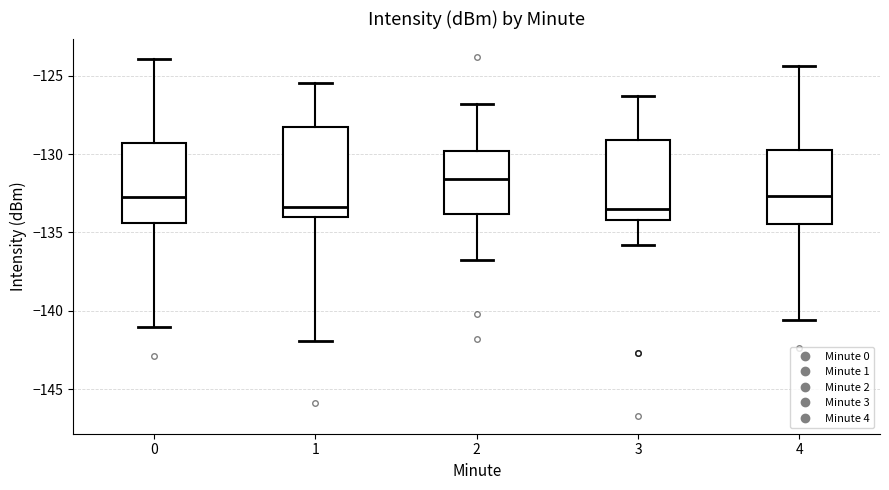

Reading left to right, transcribe this box plot: for each box, give where its median line is, the range the box spans, and where its two whiskers end, as read against the y-axis. The values are not printed on the chart, so give them approximately, as read against the axis.

0: median -132.5, box -134.5 to -129.5, whiskers -141.0 to -124.0
1: median -133.5, box -134.0 to -128.5, whiskers -142.0 to -125.5
2: median -131.5, box -134.0 to -130.0, whiskers -137.0 to -127.0
3: median -133.5, box -134.0 to -129.0, whiskers -136.0 to -126.5
4: median -132.5, box -134.5 to -129.5, whiskers -140.5 to -124.5